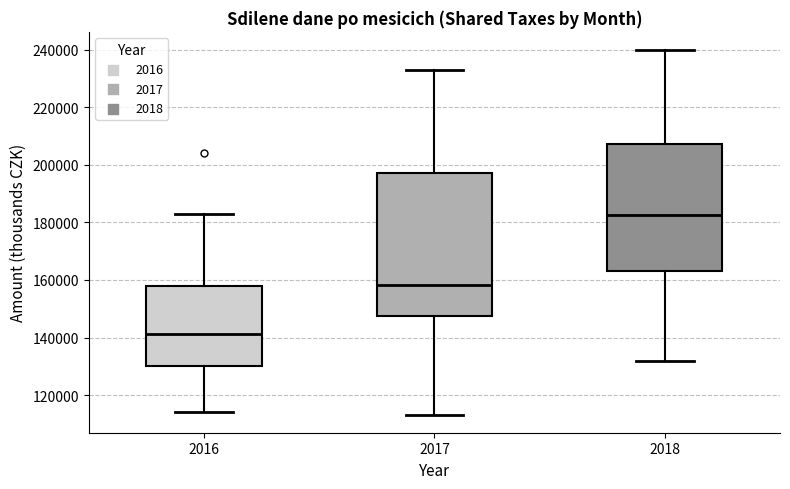

Which box's median line is the lowest?

2016